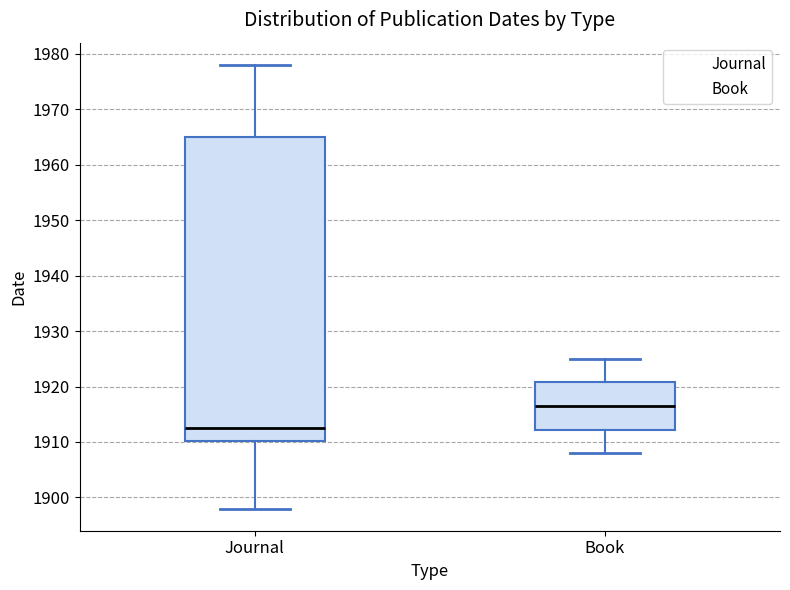

Which box's median line is the lowest?

Journal